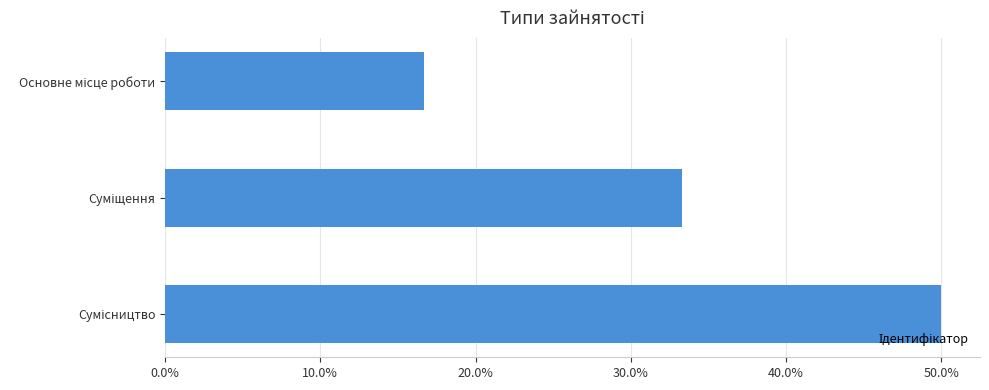

How many series are shown in this chart?

1